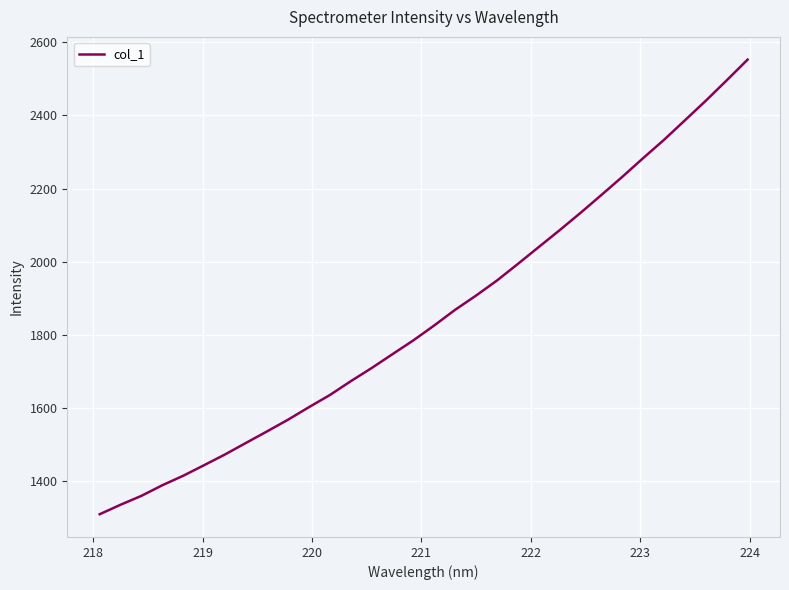

Reading left to right, list all the values displayed in this chart.

1309.4	1335.4	1359.8	1388.8	1414.8	1443.8	1473.1	1504.7	1535.9	1567.8	1602.0	1635.2	1673.0	1709.0	1747.1	1784.9	1825.8	1868.5	1907.4	1948.5	1993.9	2040.1	2086.2	2133.6	2182.5	2232.1	2283.4	2333.4	2386.8	2440.3	2496.0	2552.6